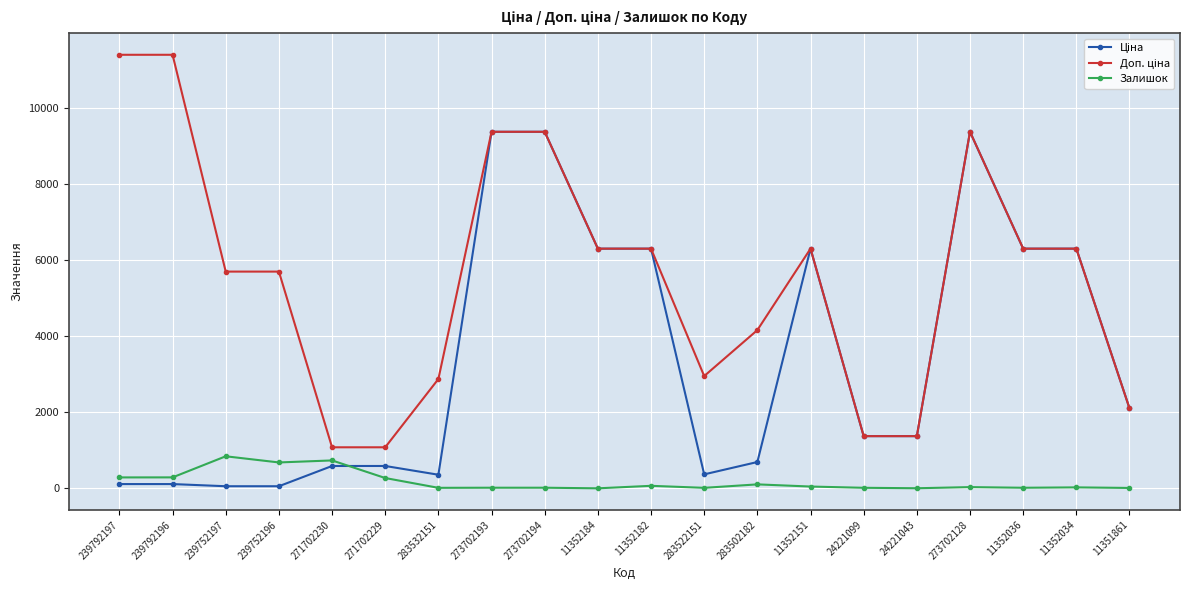

Is this an area chart (filled region under the line)?

No